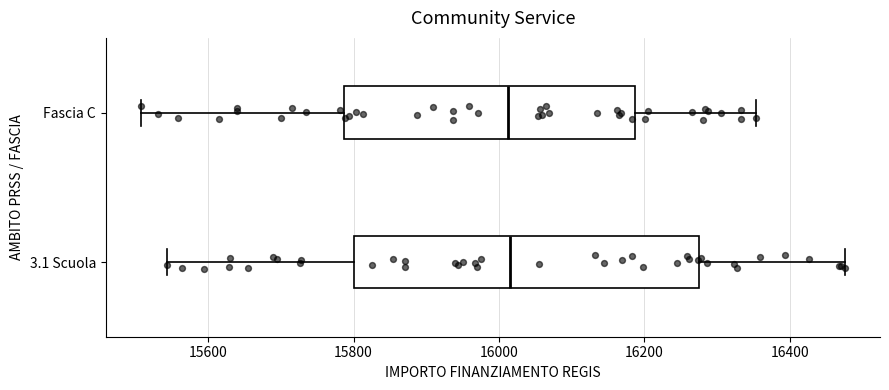

Reading bottom to top, transcribe this box plot: for each box, give where its median line is, the range the box spans, and where its two whiskers end, as read against the x-axis. The values are not printed on the chart, so give them approximately, as read against the axis.

3.1 Scuola: median 16020, box 15800 to 16280, whiskers 15540 to 16480
Fascia C: median 16020, box 15780 to 16180, whiskers 15500 to 16360